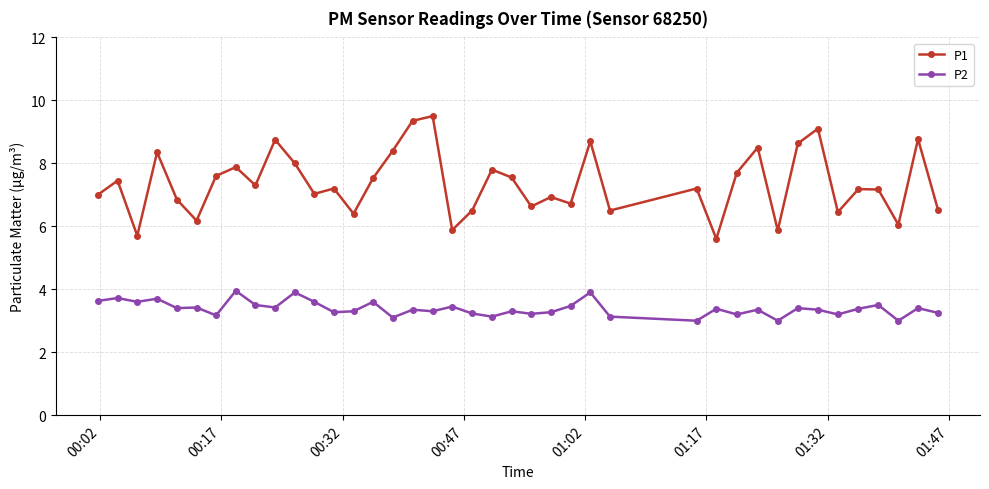

True or false: P2 has more than 0 points higher than both neighbors.

True